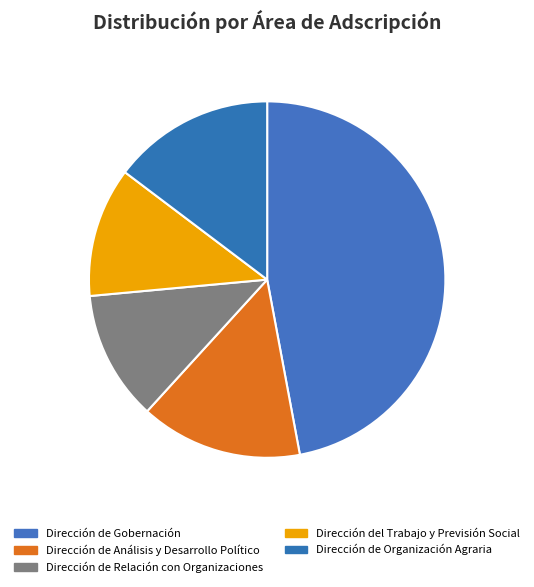

What percentage do Dirección del Trabajo y Previsión Social and Dirección de Relación con Organizaciones together represent?

23.5%